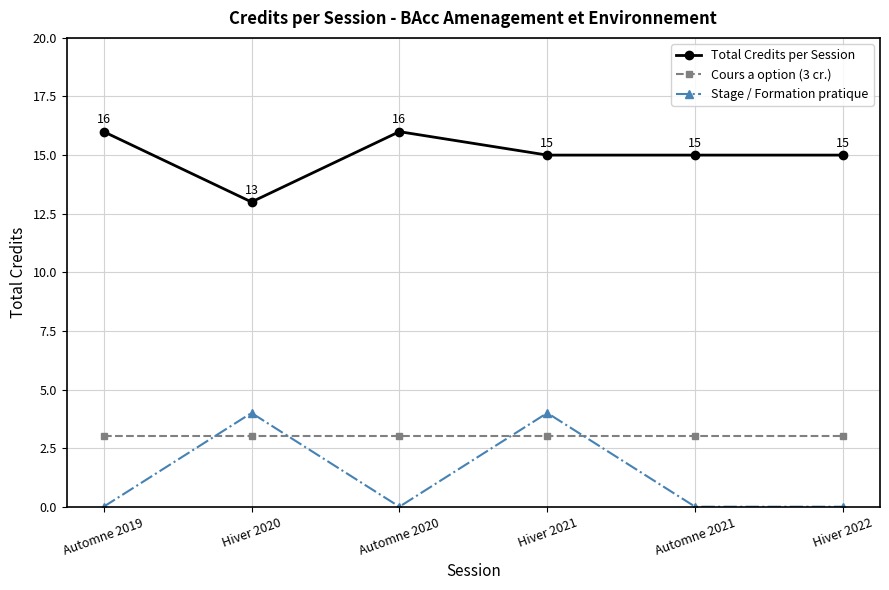

Count the number of categories in the chart.

6